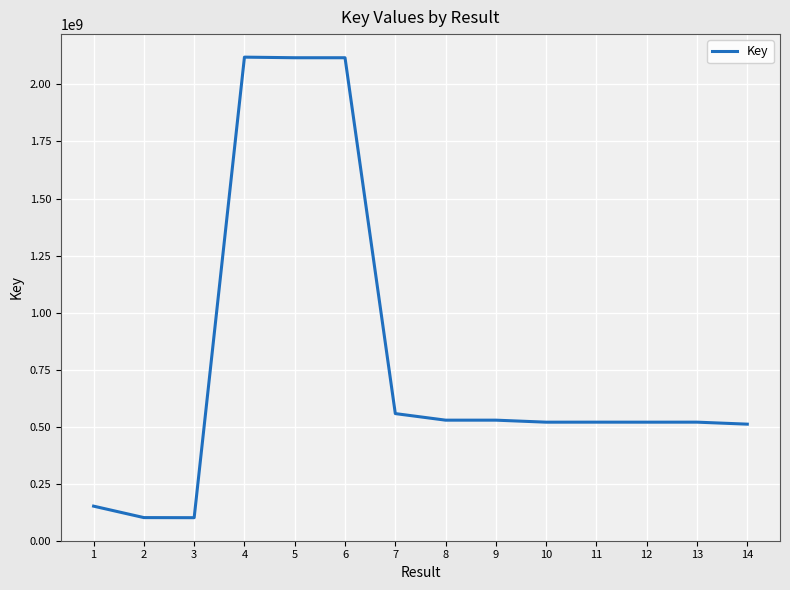

What is the difference between the maximum and minimum values?

2019578718